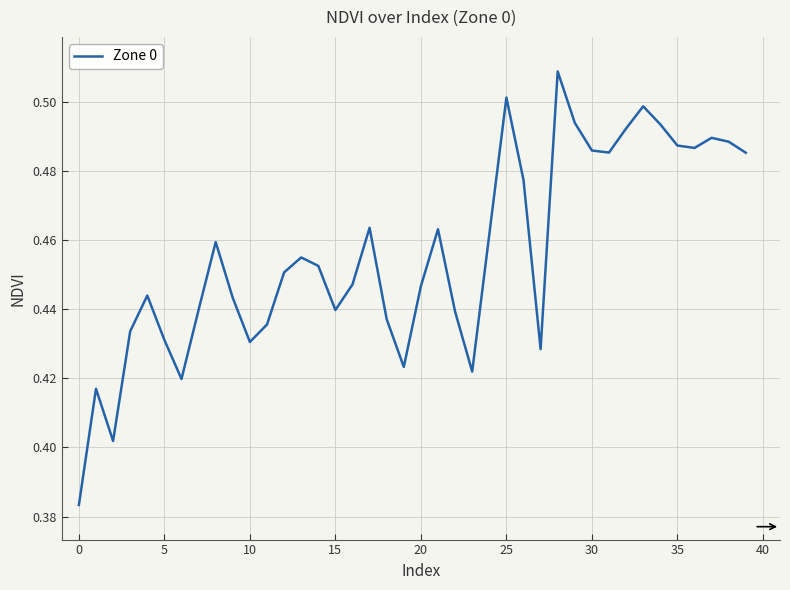

Is it true that the value at 10 is 0.7?

False